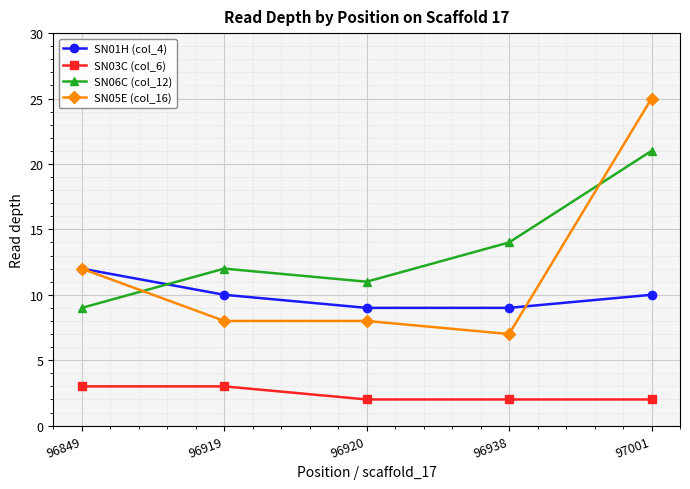

Reading left to right, list all the values displayed in this chart.

SN01H (col_4): 12	10	9	9	10
SN03C (col_6): 3	3	2	2	2
SN06C (col_12): 9	12	11	14	21
SN05E (col_16): 12	8	8	7	25